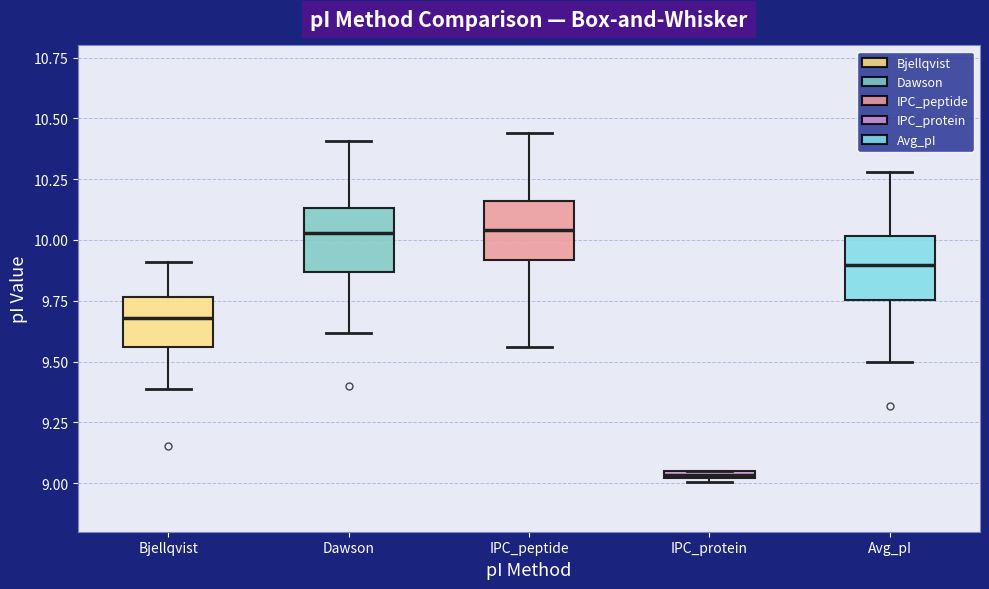

Which box's median line is the lowest?

IPC_protein